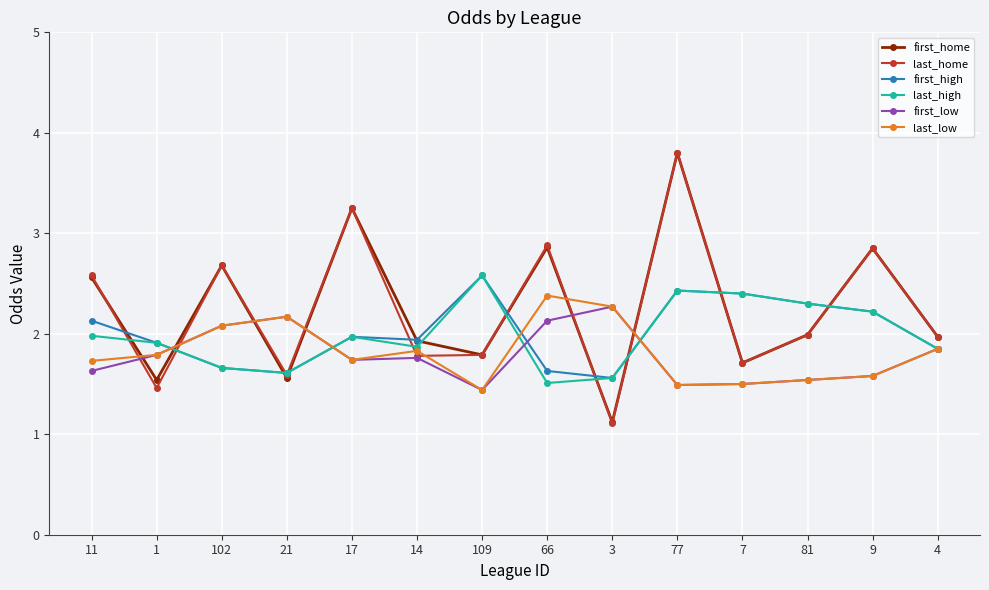

True or false: first_home has more than 1 interior local peaks.

True